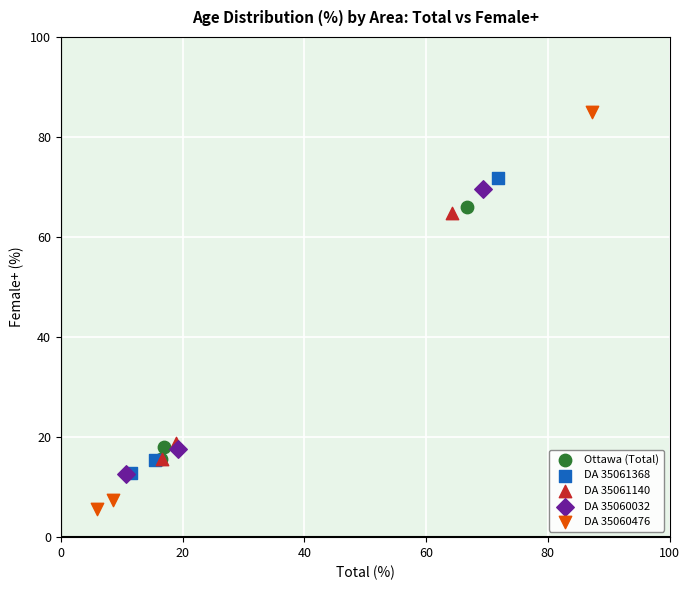

Which series has the largest Y range (max minus min)?

DA 35060476